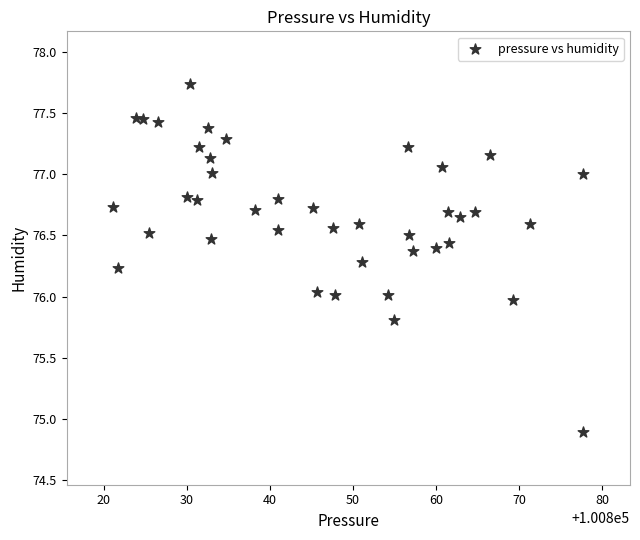

What is the range of X values (max minus min)?

56.5